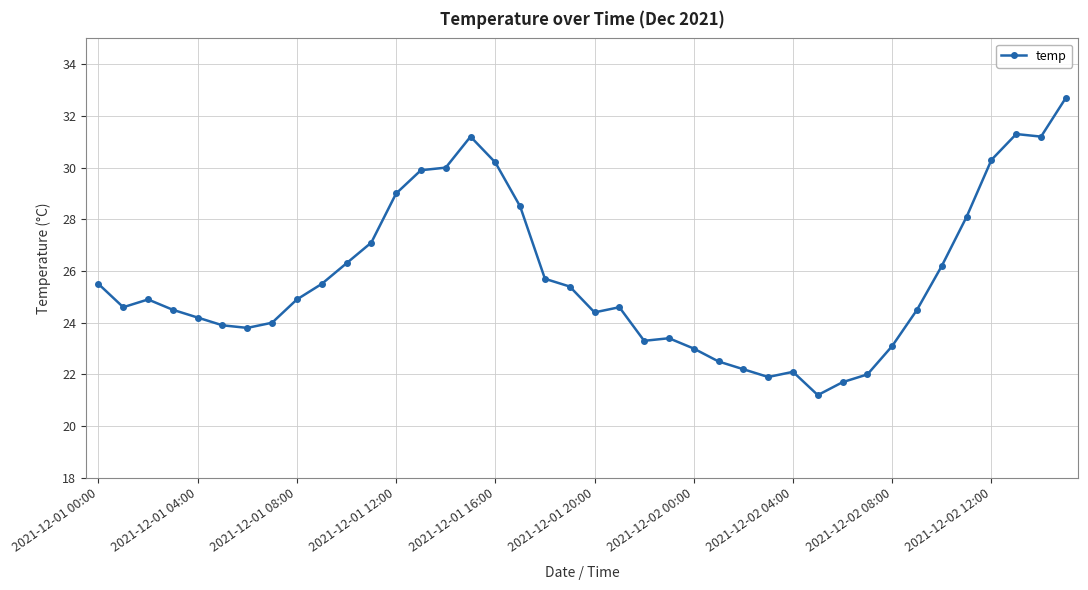

What is the difference between the maximum and second lowest values?

11.0